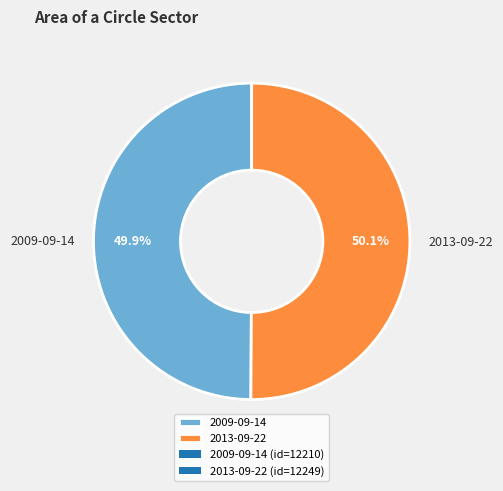

What is the ratio of the value at 2013-09-22 to the value at 2009-09-14?

1.0